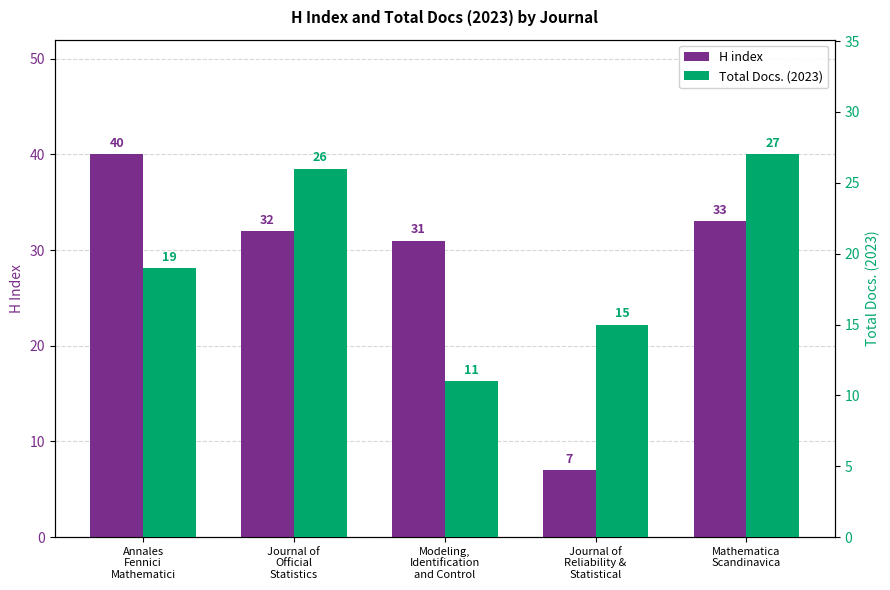

What is the label of the 4th bar from the left?

Journal of
Reliability &
Statistical